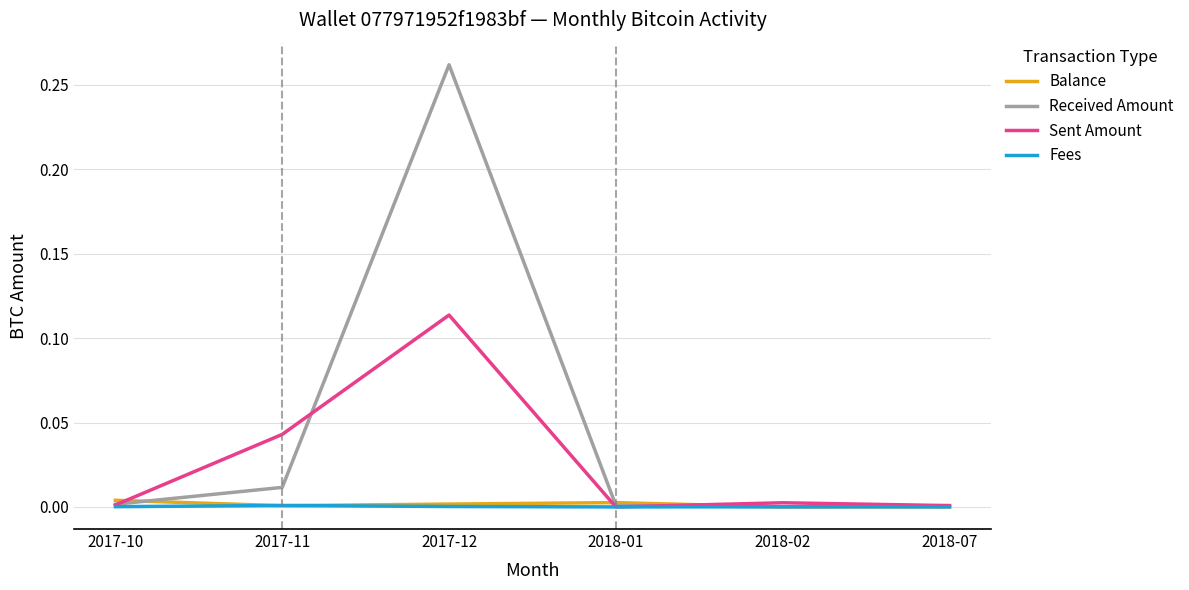

Is it true that Received Amount equals 0.2 at 2018-02?

False